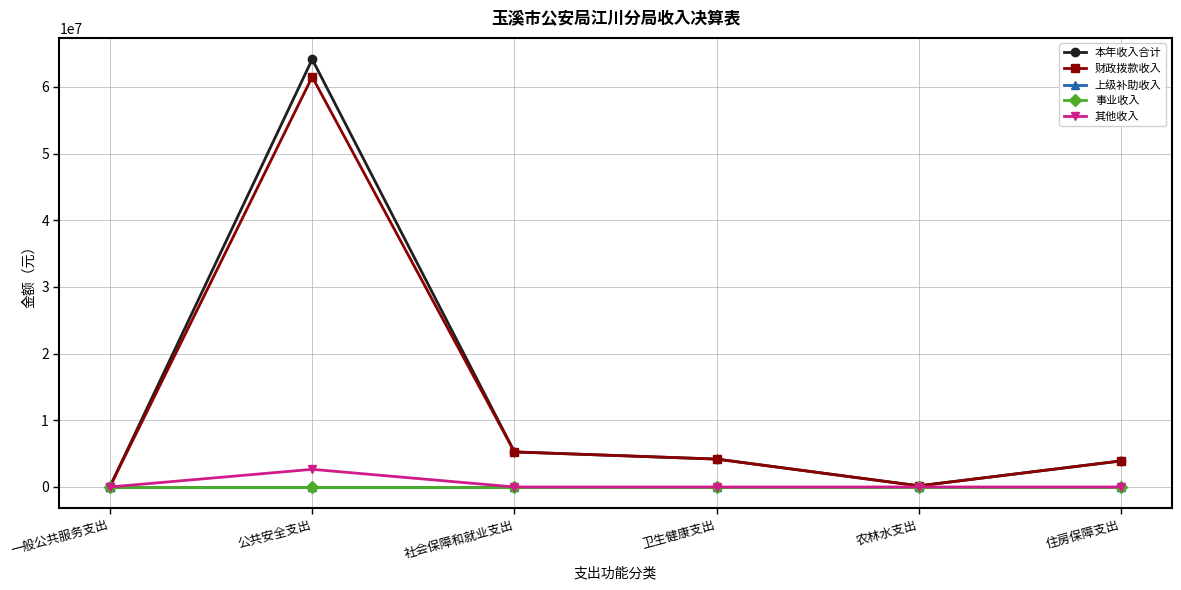

Which label corresponds to the smallest value in the chart?

一般公共服务支出